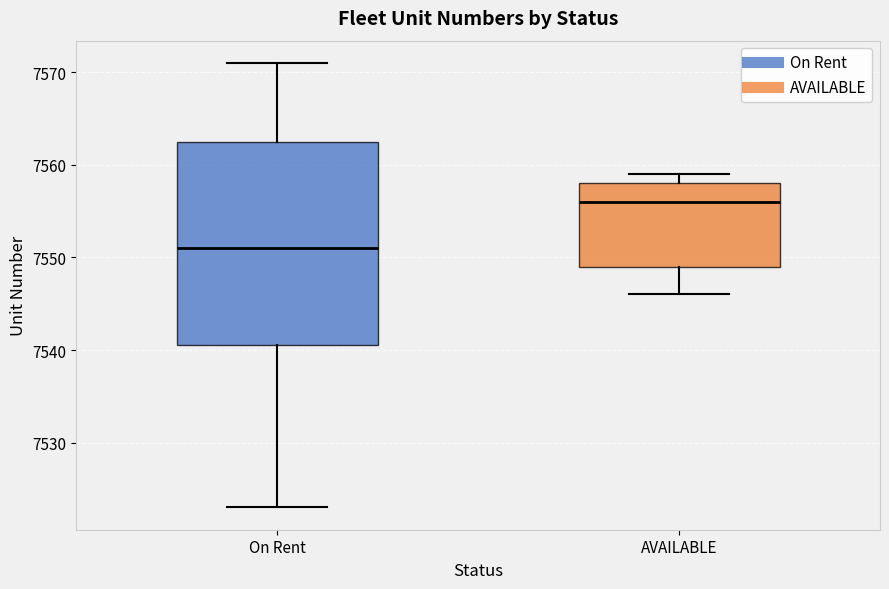

Which box has the highest median line?

AVAILABLE